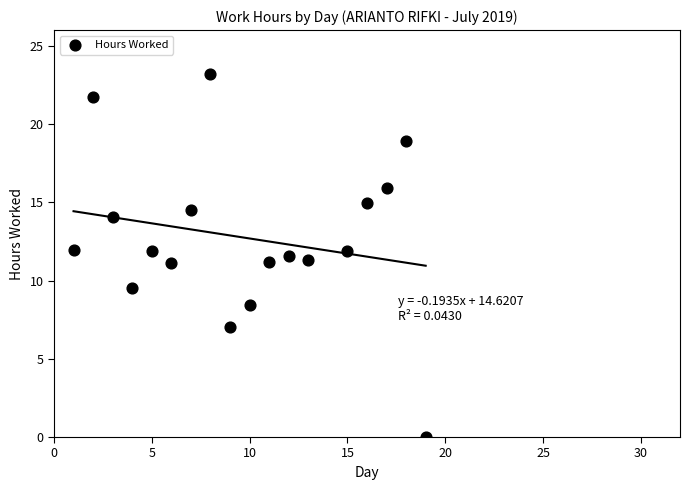

What is the range of Y values (max minus min)?

23.2